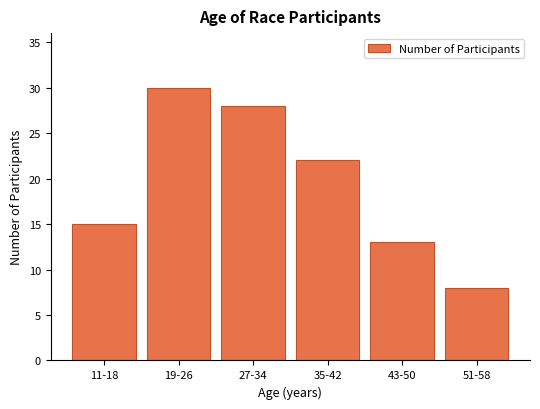

Reading right to left, extract all data points from this chart.

8	13	22	28	30	15